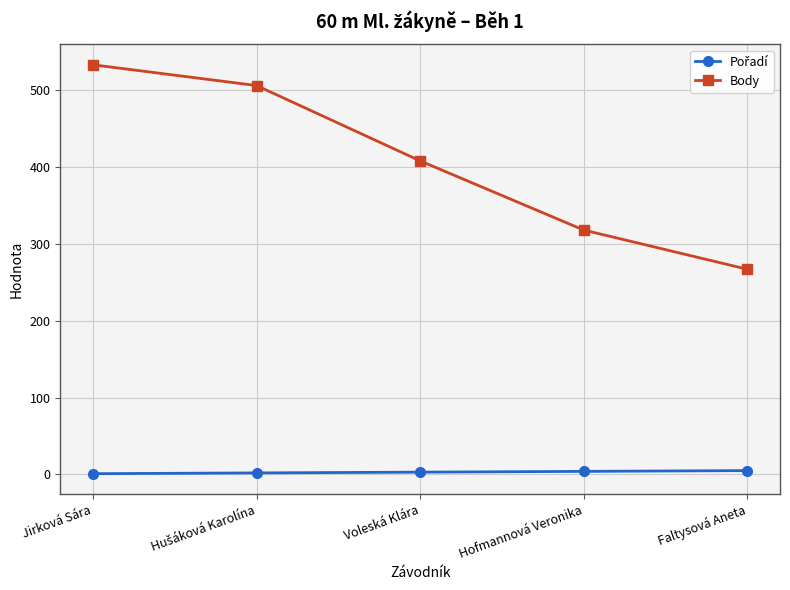

At which label does Body reach its peak?

Jirková Sára